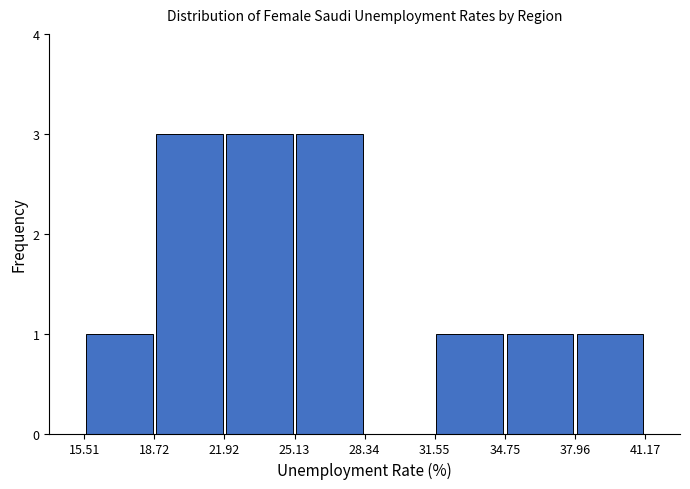

What is the height of the bar covering 15.51 to 18.72 on the x-axis? The values are not printed on the chart, so give them approximately, as read against the axis.

1